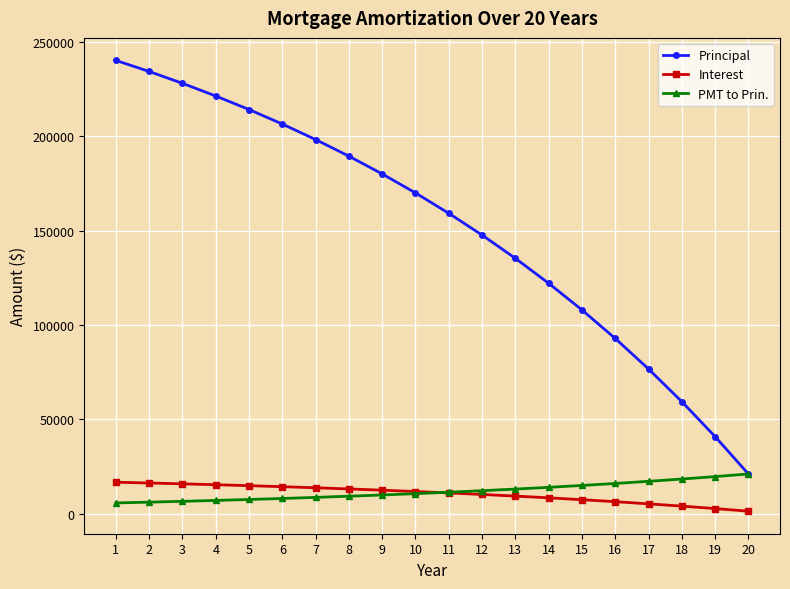

After their last crossing, which series has the higher values: Interest or PMT to Prin.?

PMT to Prin.